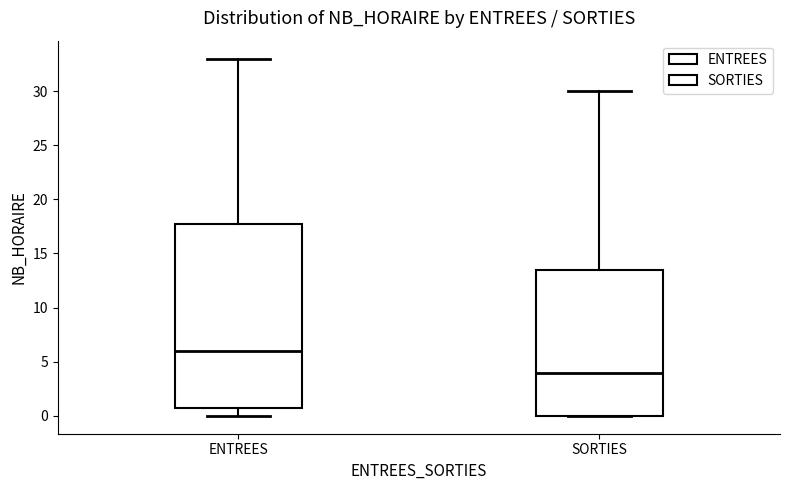

Where is the lower edge of the box for ENTREES on the y-axis? The values are not printed on the chart, so give them approximately, as read against the axis.

1.0